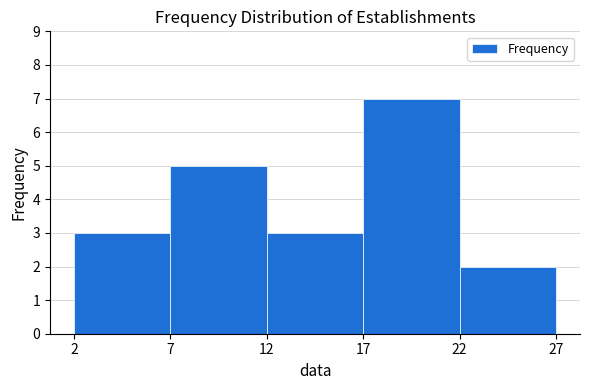

Reading left to right, transcribe this chart: for each bar, give the range it covers on the x-axis and its height. The values are not printed on the chart, so give them approximately, as read against the axis.

2 to 7: 3
7 to 12: 5
12 to 17: 3
17 to 22: 7
22 to 27: 2